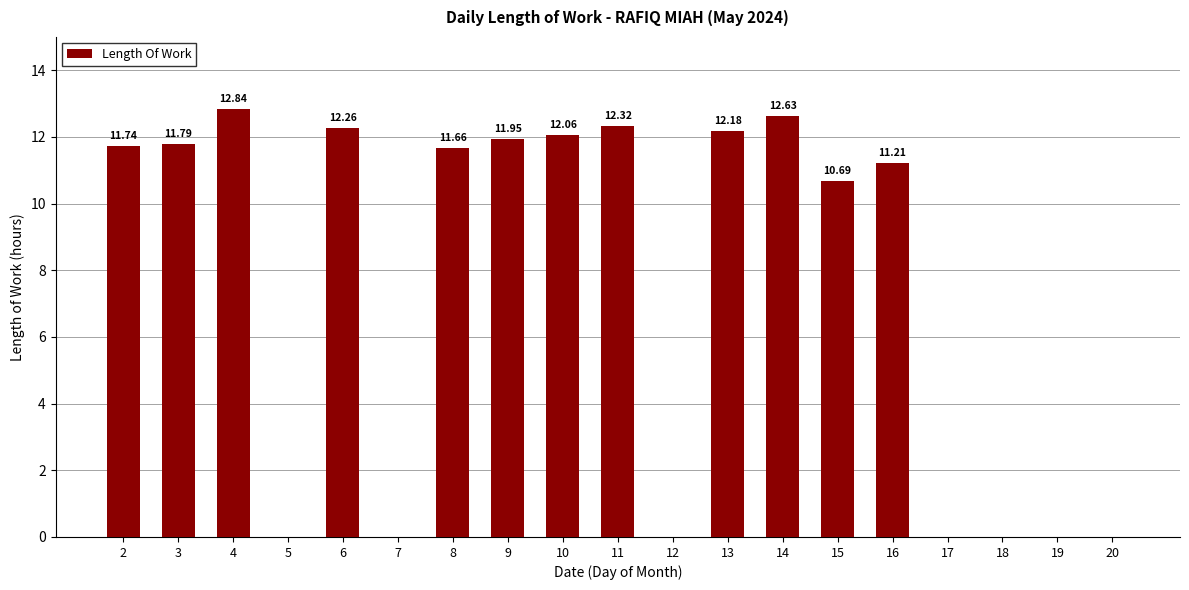

Count the number of data series in this chart.

1